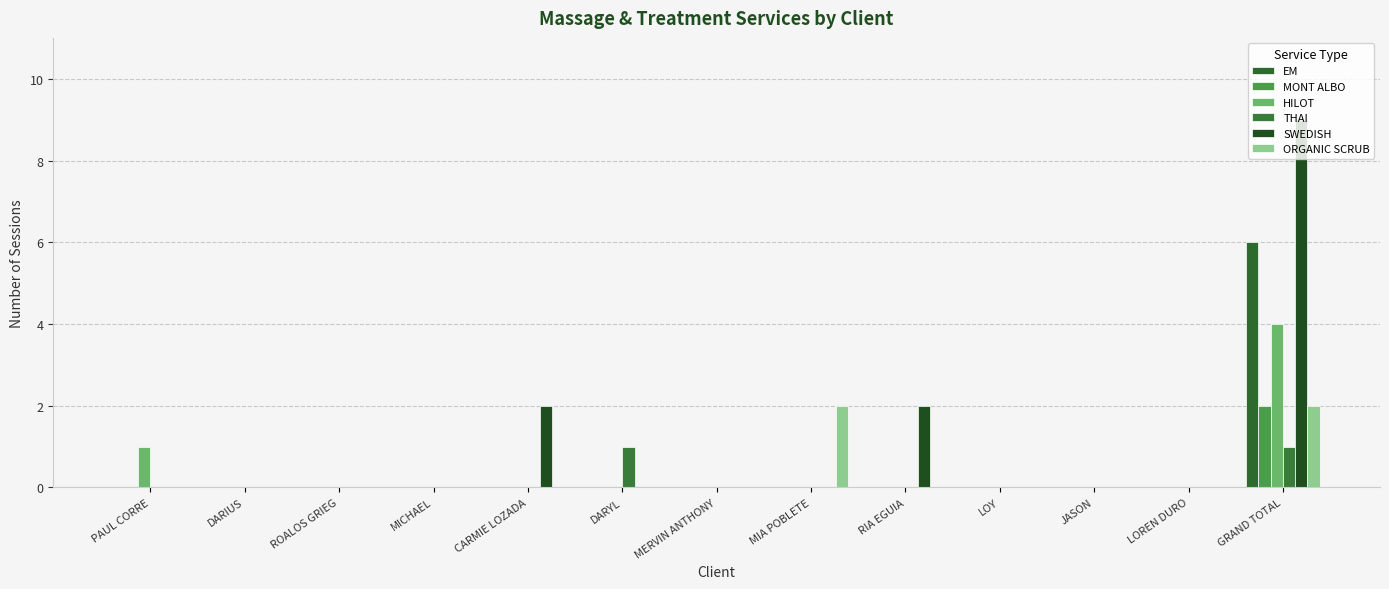

What are all the series names shown in the legend?

EM, MONT ALBO, HILOT, THAI, SWEDISH, ORGANIC SCRUB